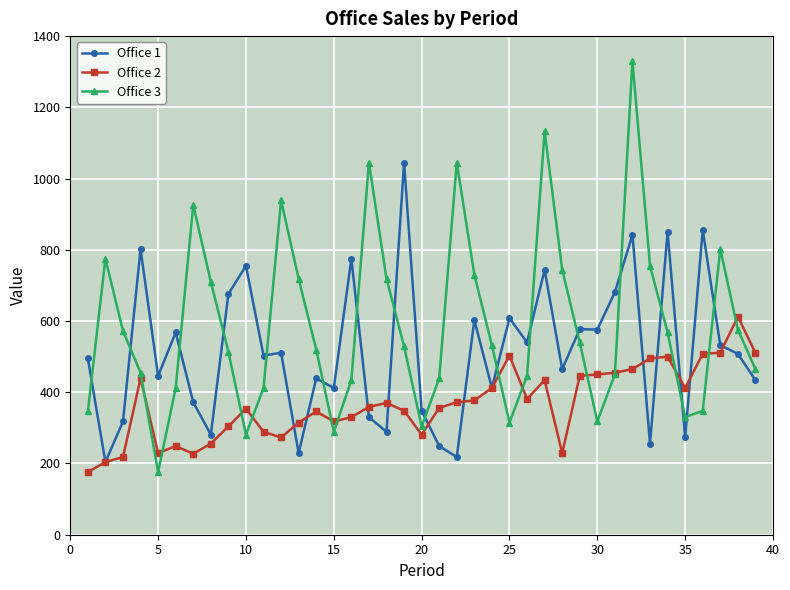

How many interior local valleys does the Office 3 series have?

7